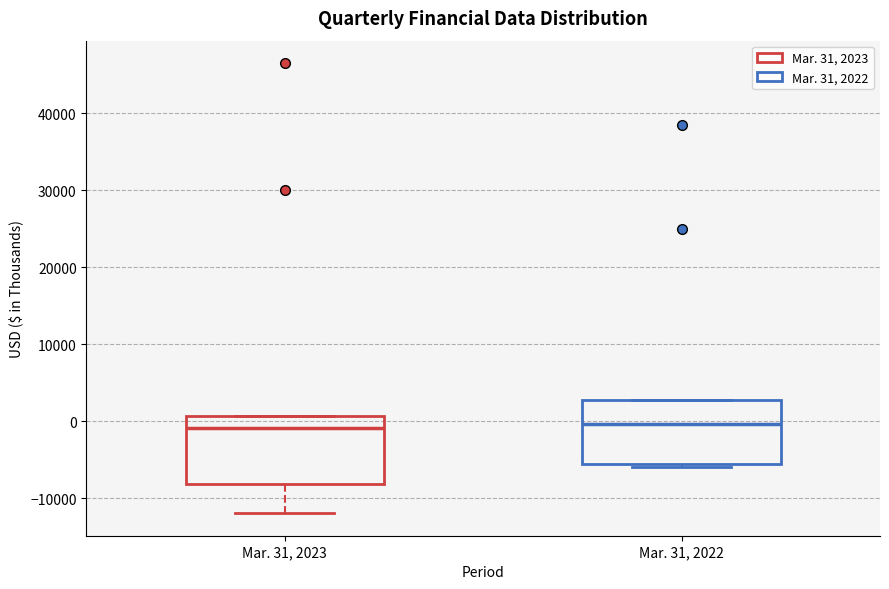

Reading left to right, transcribe this box plot: for each box, give where its median line is, the range the box spans, and where its two whiskers end, as read against the y-axis. The values are not printed on the chart, so give them approximately, as read against the axis.

Mar. 31, 2023: median -1000, box -8000 to 1000, whiskers -12000 to 1000
Mar. 31, 2022: median 0, box -6000 to 3000, whiskers -6000 (just below the box's lower edge) to 3000